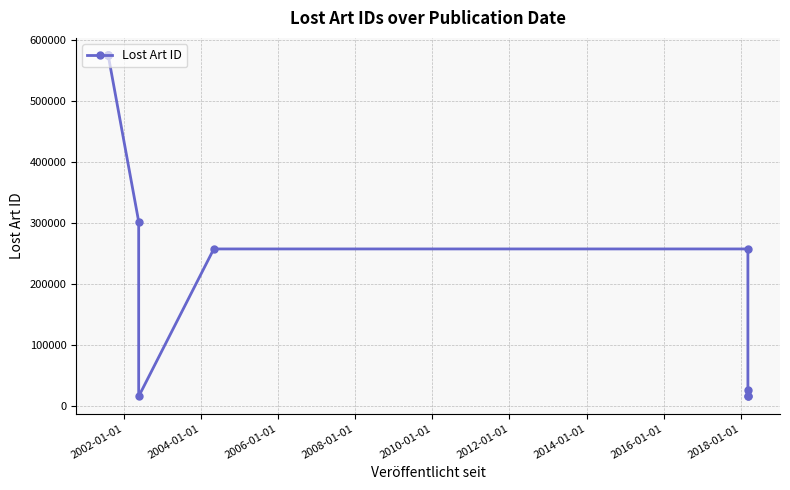

Is this an area chart (filled region under the line)?

No